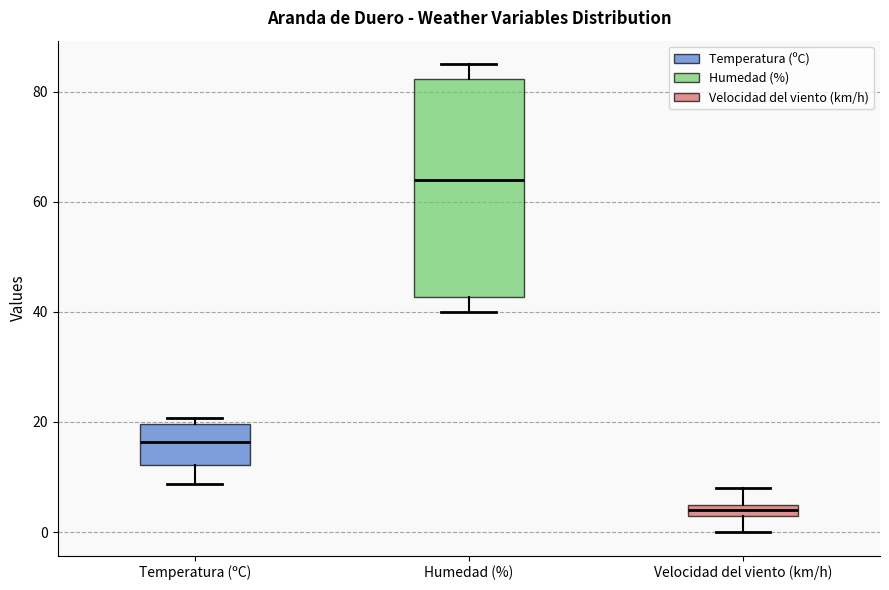

Which box's median line is the highest?

Humedad (%)